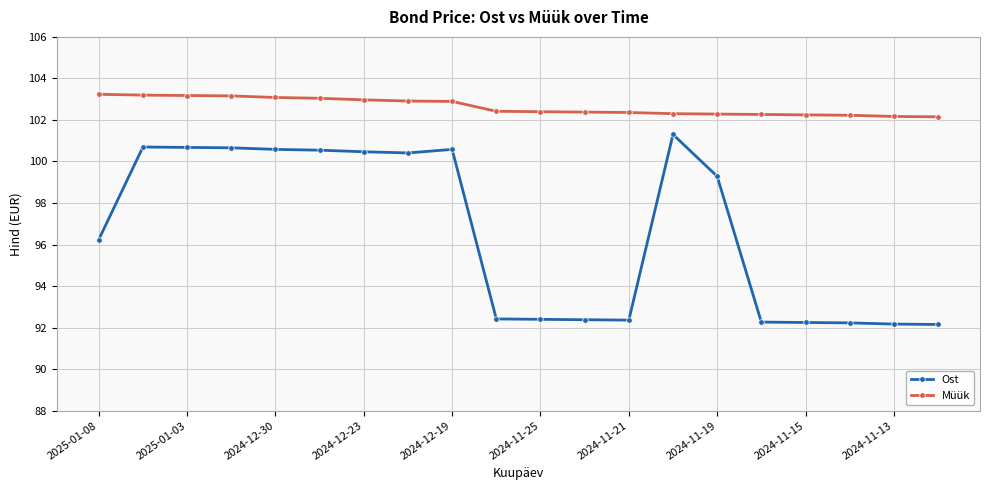

List the series in order of their overall mean, lowest first.

Ost, Müük